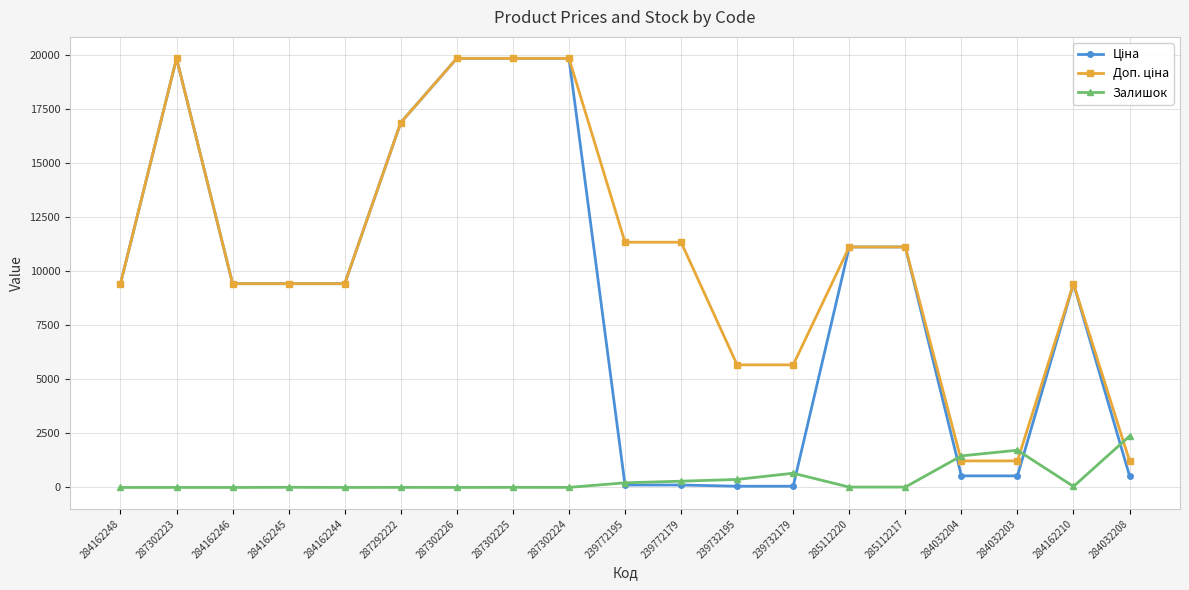

What is the greatest value displayed?

19831.1